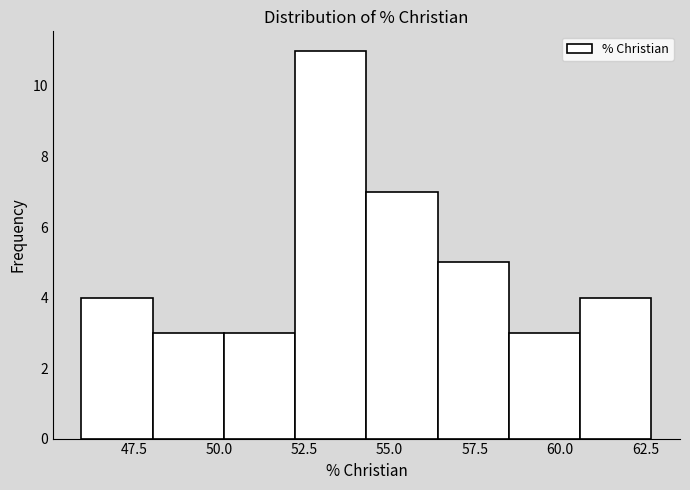

How tall is the bar that spans 50.0 to 52.0 on the x-axis? Neither the bar edges nor the heights are printed on the chart, so give them approximately, as read against the axes.

3